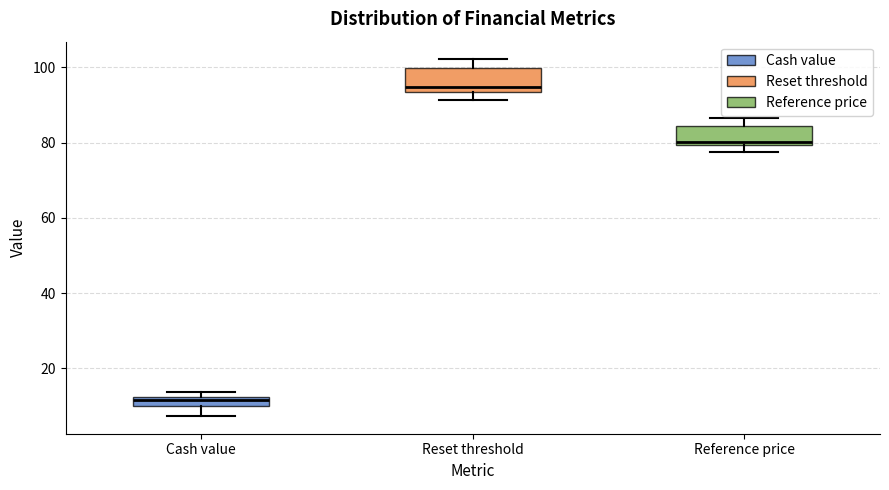

Where is the lower edge of the box for Reset threshold on the y-axis? The values are not printed on the chart, so give them approximately, as read against the axis.

94